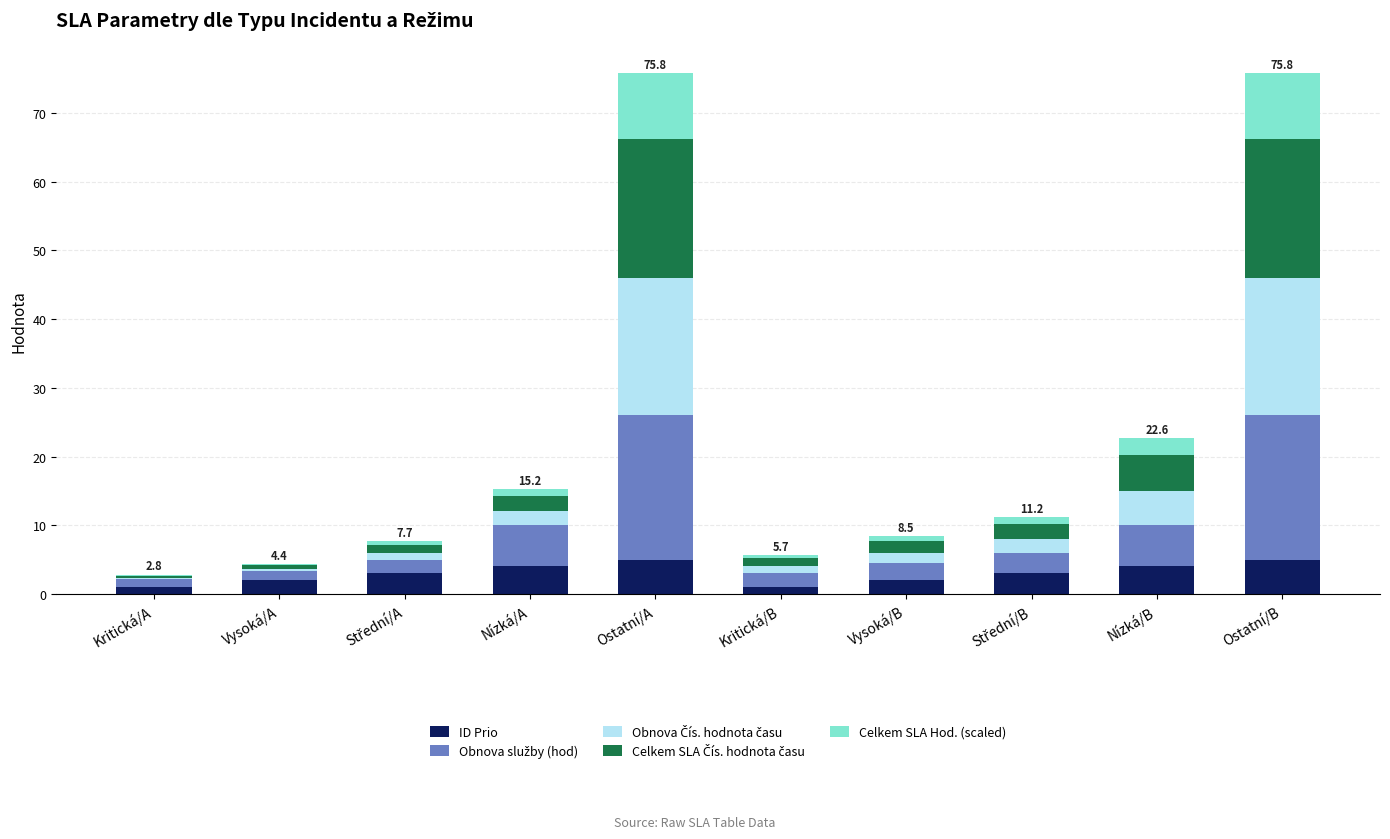

What is the total value across all series at Ostatní/A?

75.8